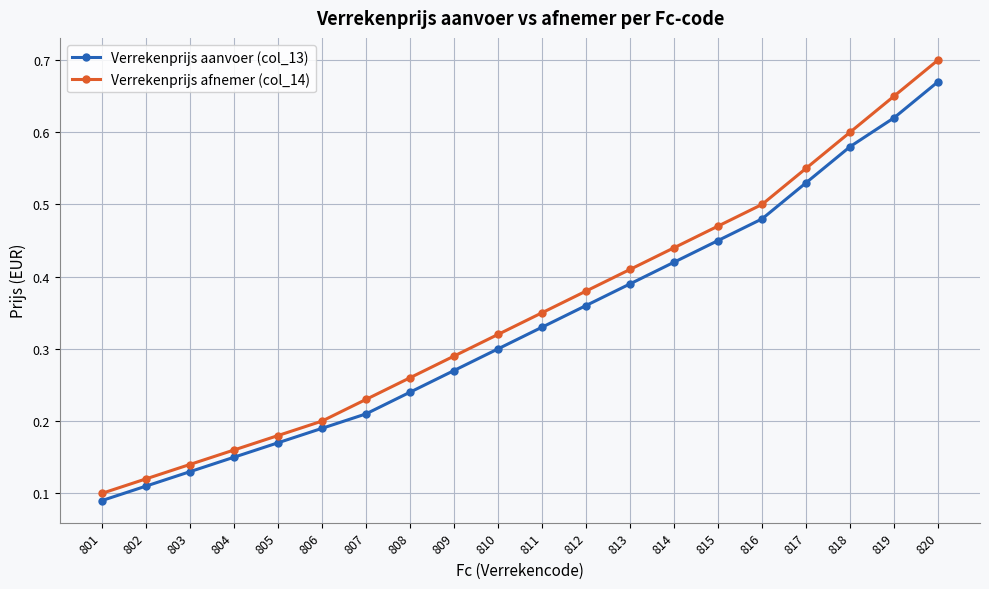

Which category has the highest value in the Verrekenprijs aanvoer (col_13) series?

820